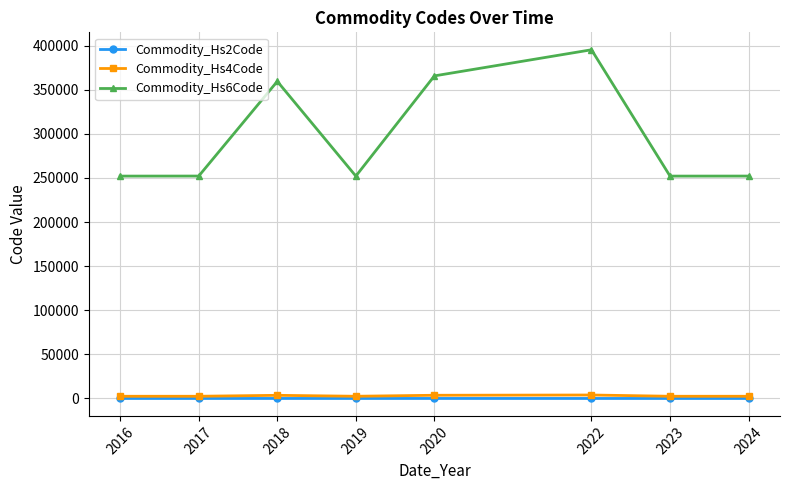

Which series has the widest spread of values?

Commodity_Hs6Code